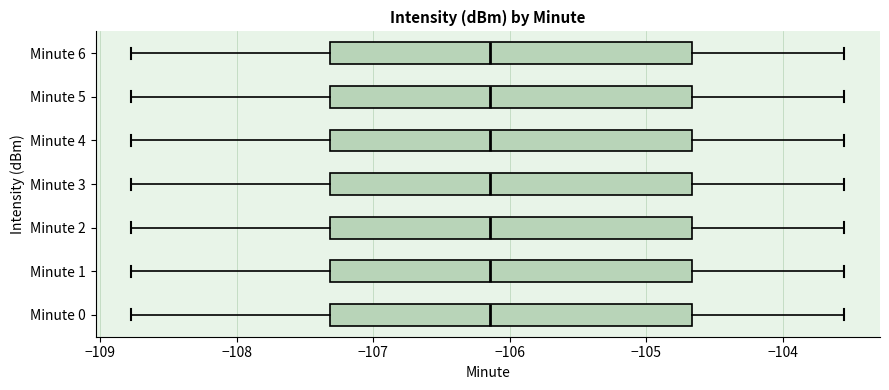

Where does the median line of the box for Minute 4 sit on the x-axis? The values are not printed on the chart, so give them approximately, as read against the axis.

-106.1